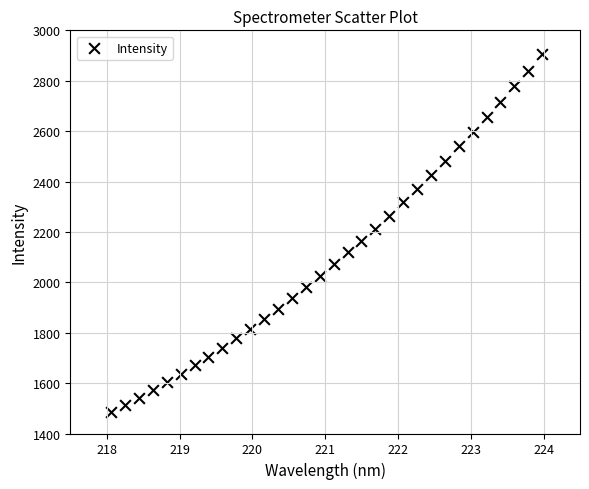

What is the range of X values (max minus min)?

5.9